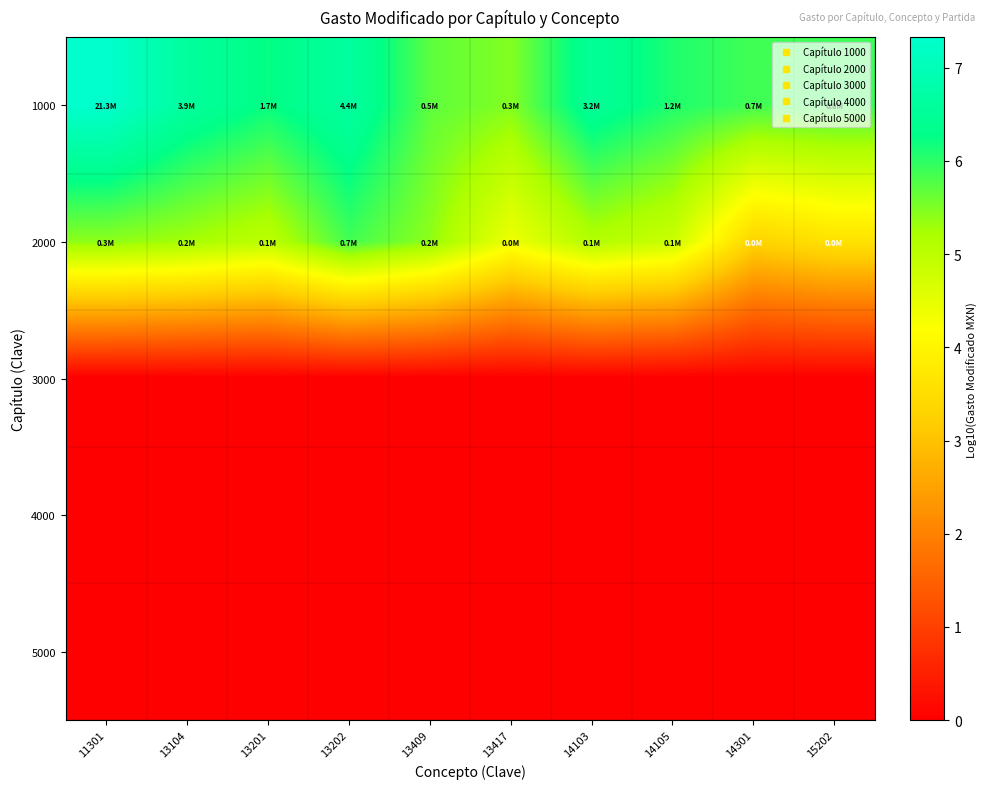

Rank the series at 13202 from highest to lowest value.

1000, 2000, 3000, 4000, 5000